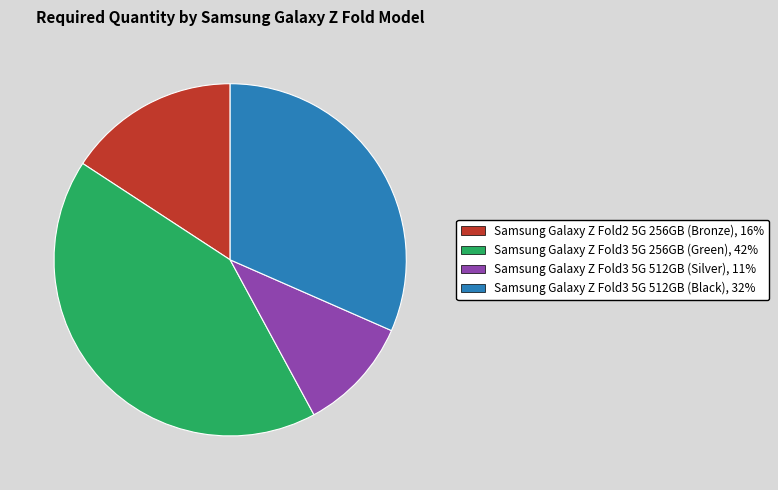

What is the smallest slice in the pie chart?

Samsung Galaxy Z Fold3 5G 512GB (Silver)